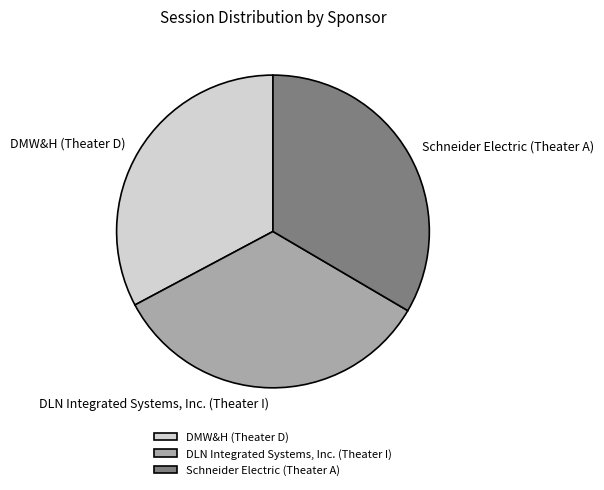

How many segments does this pie chart have?

3